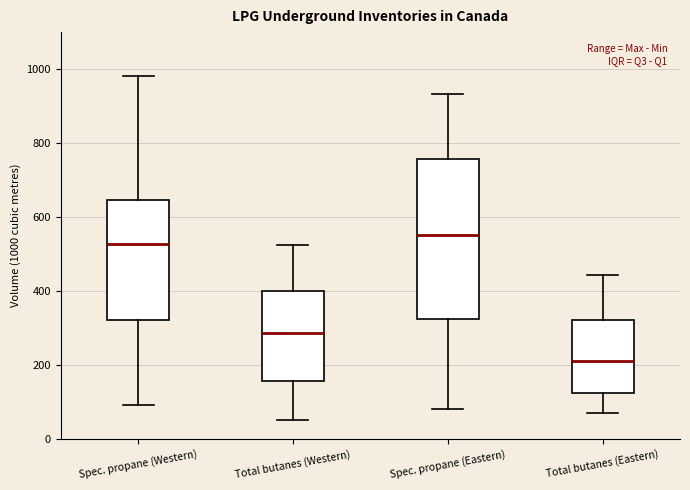

Reading left to right, read every box against the y-axis: the position of its median line, the range the box covers, and the ends of its whiskers. The values are not printed on the chart, so give them approximately, as read against the axis.

Spec. propane (Western): median 520, box 320 to 640, whiskers 100 to 980
Total butanes (Western): median 280, box 160 to 400, whiskers 60 to 520
Spec. propane (Eastern): median 560, box 320 to 760, whiskers 80 to 940
Total butanes (Eastern): median 220, box 120 to 320, whiskers 80 to 440